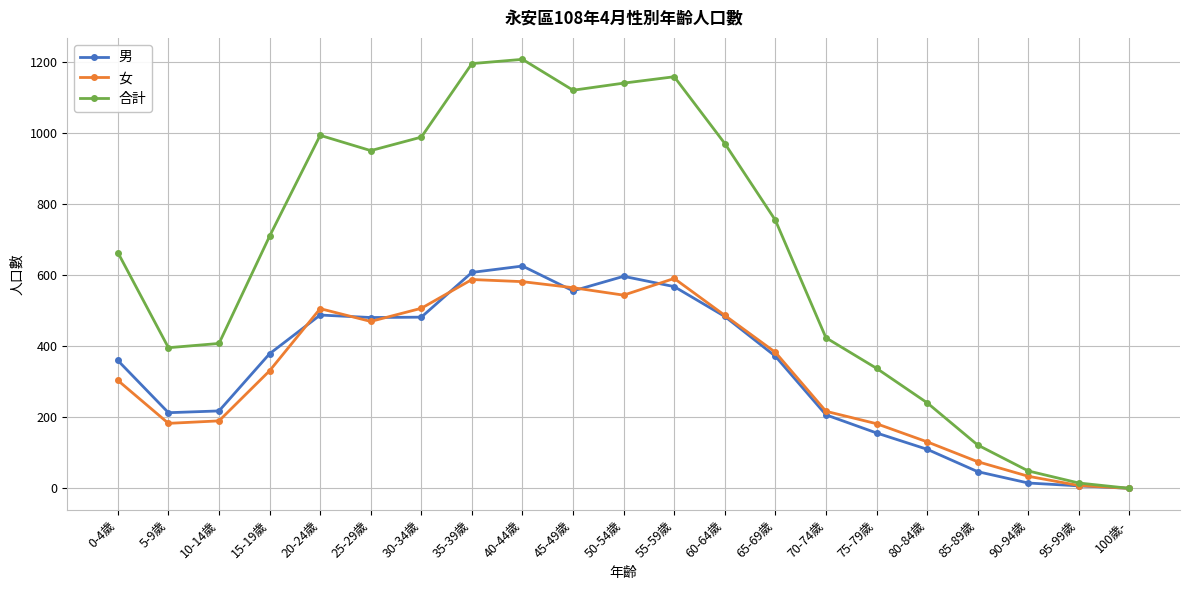

How many lines are shown in the chart?

3